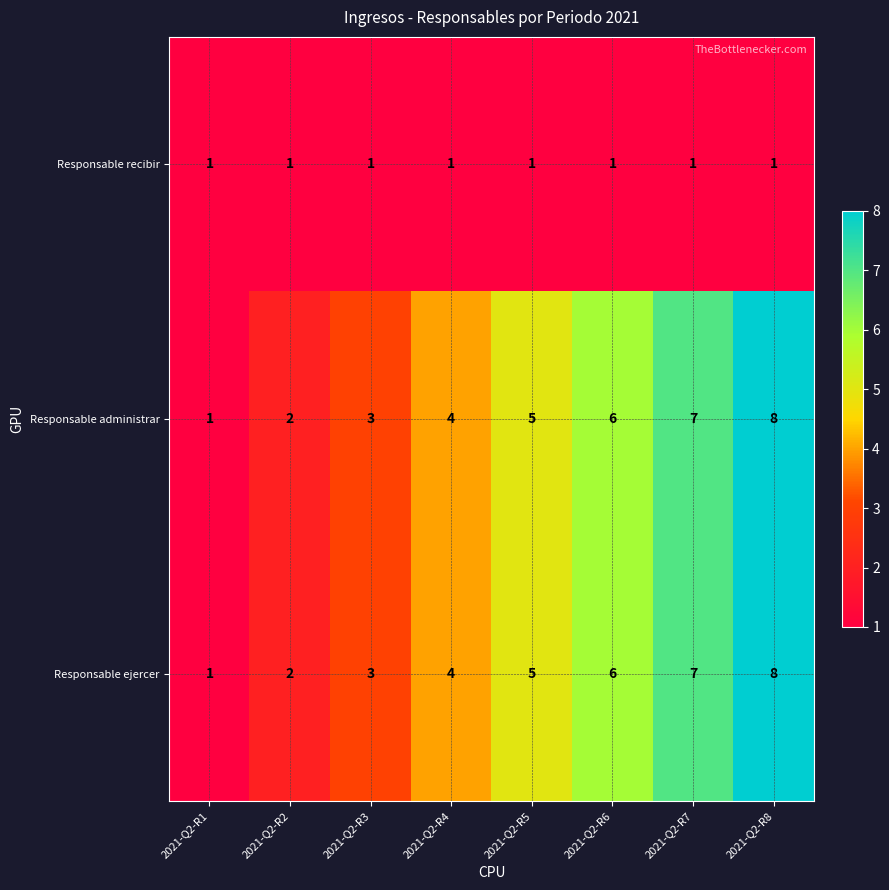

What value does the Responsable administrar series have at 2021-Q2-R7?

7